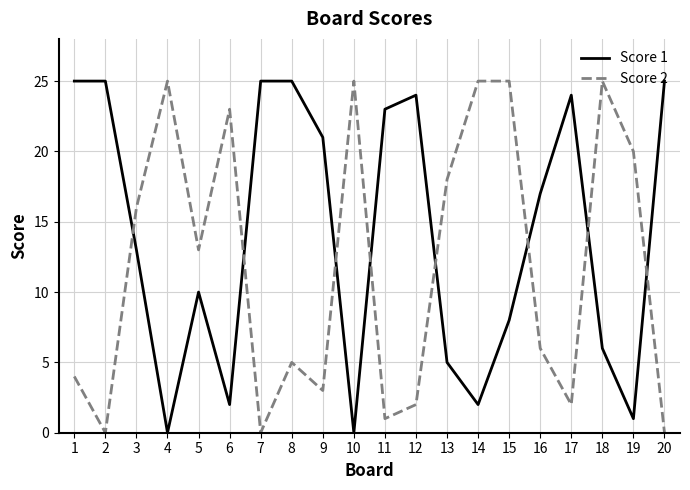

The Score 1 series shows 8 at 15. True or false?

True